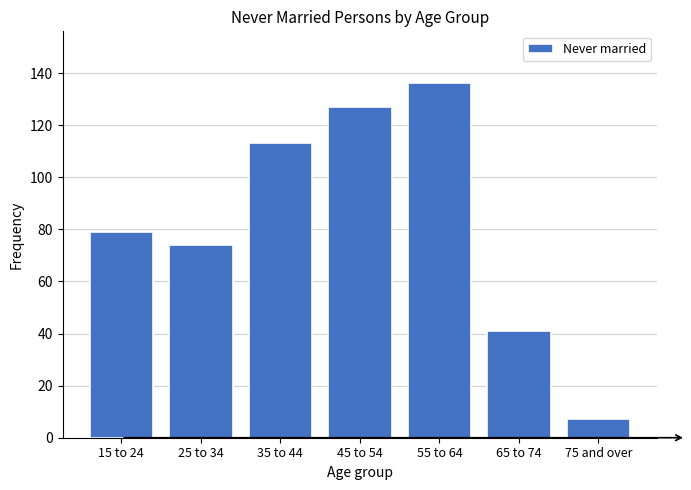

Reading right to left, list all the values displayed in this chart.

75 and over=7	65 to 74=41	55 to 64=136	45 to 54=127	35 to 44=113	25 to 34=74	15 to 24=79